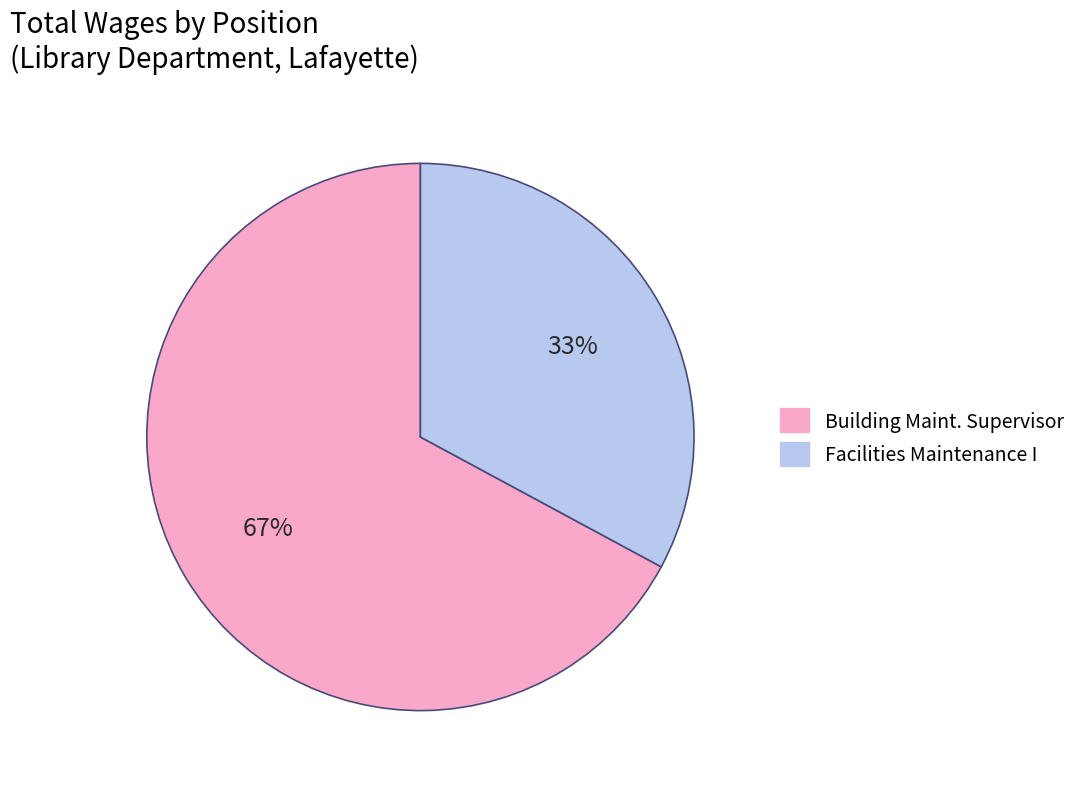

To the nearest percent, what is the difference between the Building Maint. Supervisor and Facilities Maintenance I slice percentages?

34%